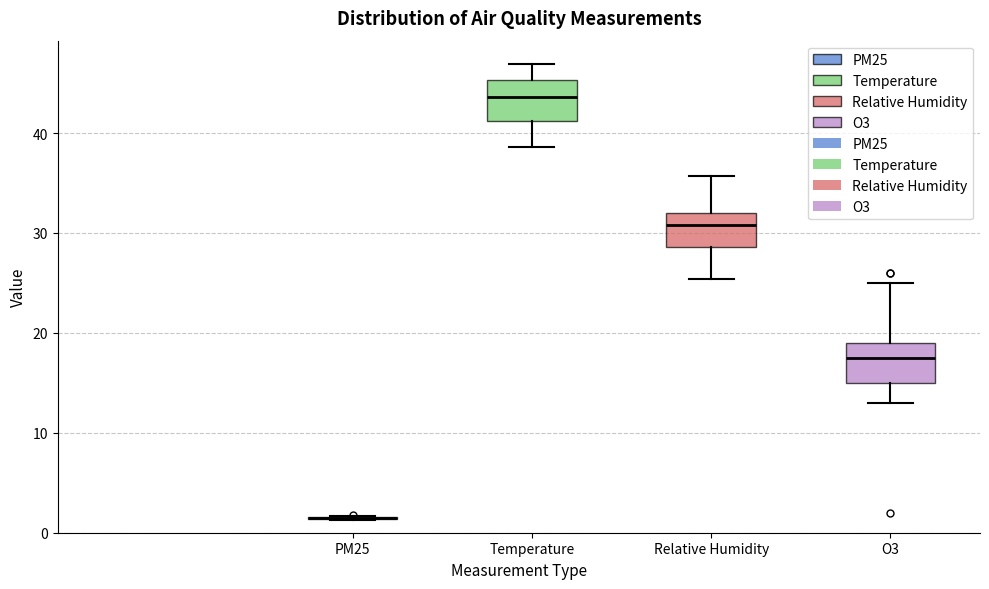

Reading left to right, transcribe this box plot: for each box, give where its median line is, the range the box spans, and where its two whiskers end, as read against the y-axis. The values are not printed on the chart, so give them approximately, as read against the axis.

PM25: box collapsed to a line at 1, whiskers 1 to 2
Temperature: median 44, box 41 to 45, whiskers 39 to 47
Relative Humidity: median 31, box 29 to 32, whiskers 25 to 36
O3: median 18, box 15 to 19, whiskers 13 to 25